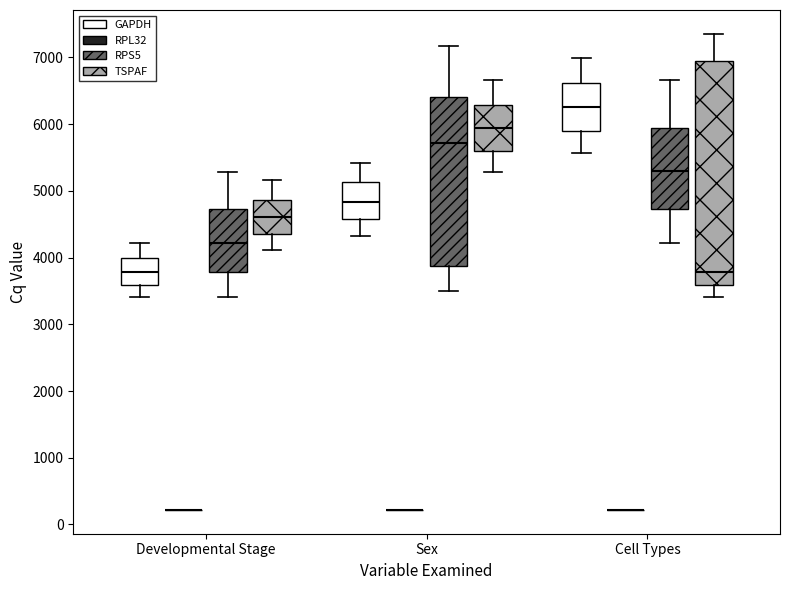

Reading left to right, read every box against the y-axis: the position of its median line, the range the box covers, and the ends of its whiskers. The values are not printed on the chart, so give them approximately, as read against the axis.

Developmental Stage (GAPDH): median 3800, box 3600 to 4000, whiskers 3400 to 4200
Developmental Stage (RPL32): box collapsed to a line at 200, whiskers 200 to 200
Developmental Stage (RPS5): median 4200, box 3800 to 4700, whiskers 3400 to 5300
Developmental Stage (TSPAF): median 4600, box 4300 to 4900, whiskers 4100 to 5200
Sex (GAPDH): median 4800, box 4600 to 5100, whiskers 4300 to 5400
Sex (RPL32): box collapsed to a line at 200, whiskers 200 to 200
Sex (RPS5): median 5700, box 3900 to 6400, whiskers 3500 to 7200
Sex (TSPAF): median 5900, box 5600 to 6300, whiskers 5300 to 6700
Cell Types (GAPDH): median 6200, box 5900 to 6600, whiskers 5600 to 7000
Cell Types (RPL32): box collapsed to a line at 200, whiskers 200 to 200
Cell Types (RPS5): median 5300, box 4700 to 5900, whiskers 4200 to 6700
Cell Types (TSPAF): median 3800, box 3600 to 7000, whiskers 3400 to 7400